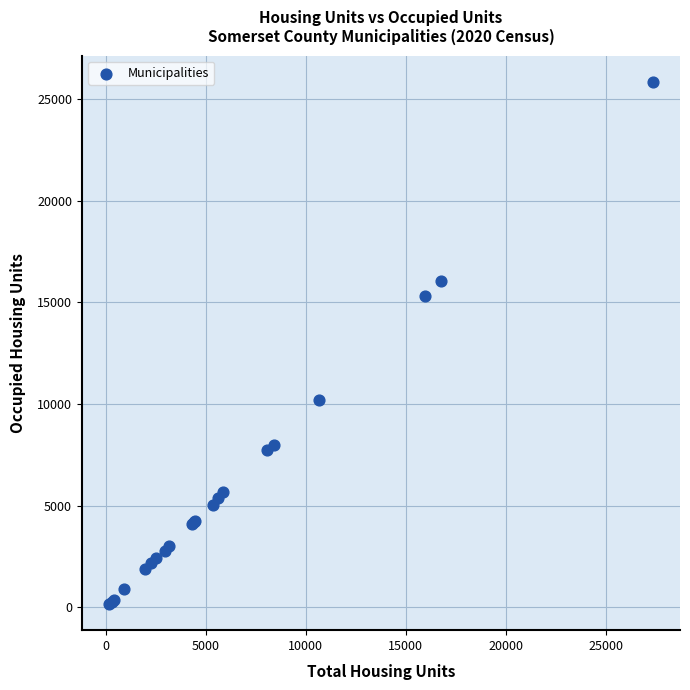

What Y value in the scatter plot is closest to 13006?

15296